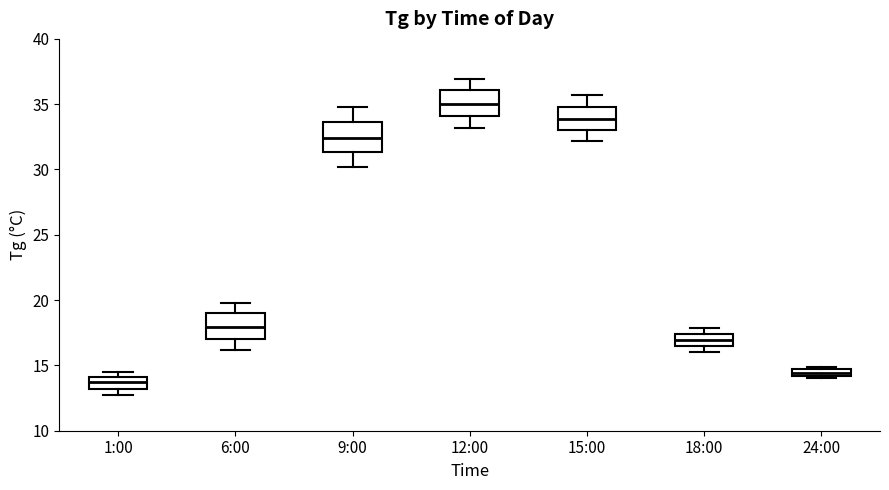

Which box has the highest median line?

12:00